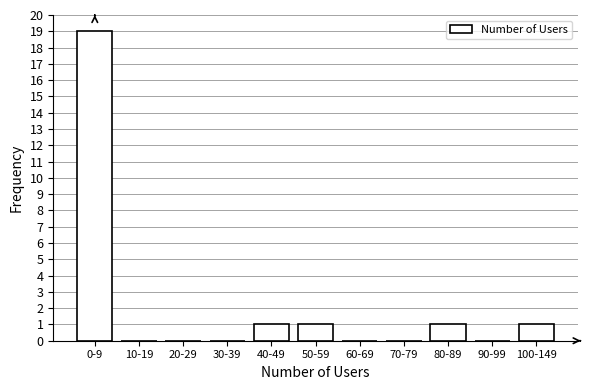

Reading left to right, extract all data points from this chart.

0-9=19	10-19=0	20-29=0	30-39=0	40-49=1	50-59=1	60-69=0	70-79=0	80-89=1	90-99=0	100-149=1